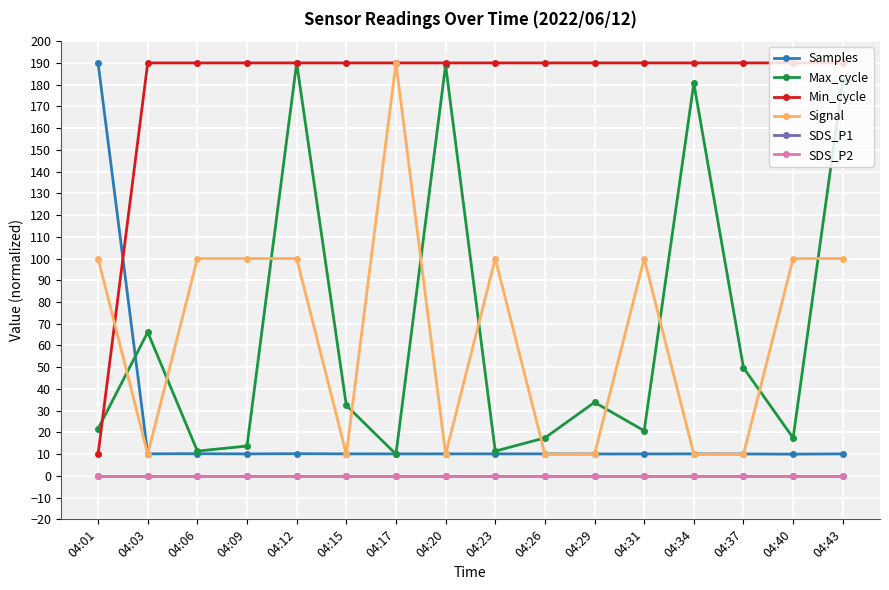

Does the chart have visible grid lines?

Yes